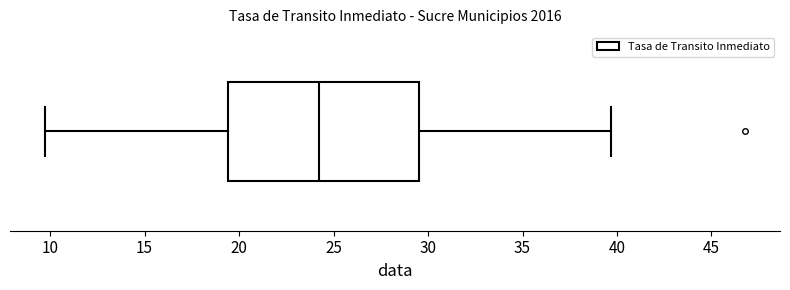

Where does the left whisker of the box end on the x-axis? The values are not printed on the chart, so give them approximately, as read against the axis.

9.5